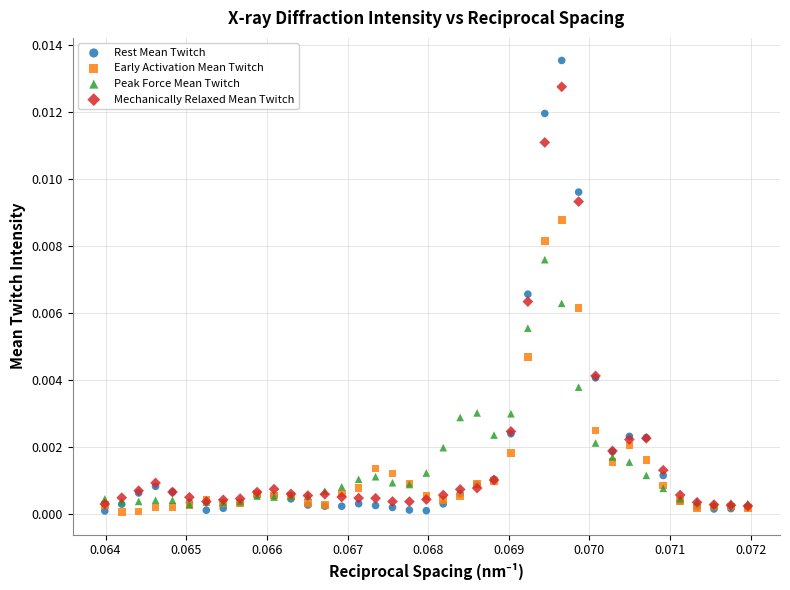

Which series has the widest spread of Y values?

Rest Mean Twitch